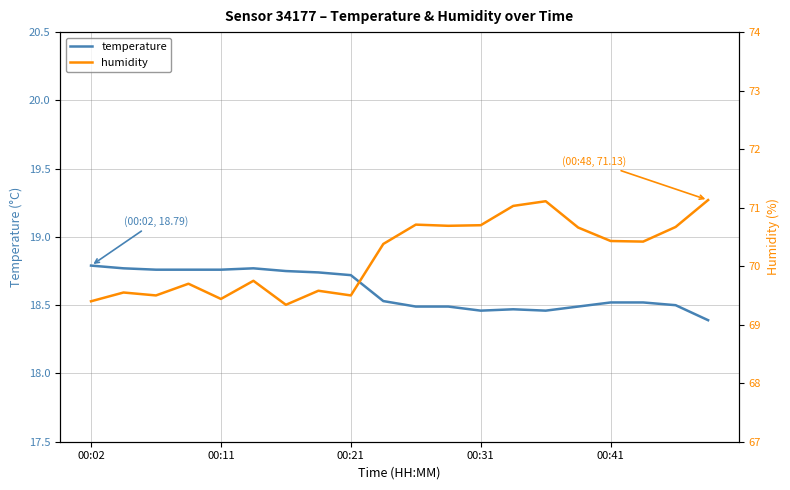

Which series has the largest range (max minus min)?

humidity